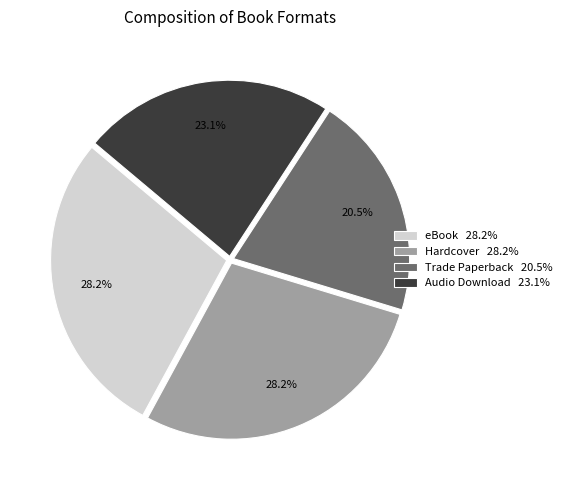

How many slices are in this pie chart?

4